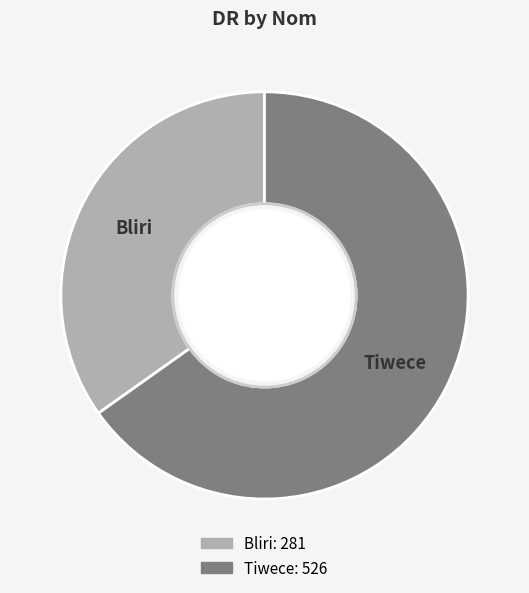

Which has a higher value, Bliri or Tiwece?

Tiwece